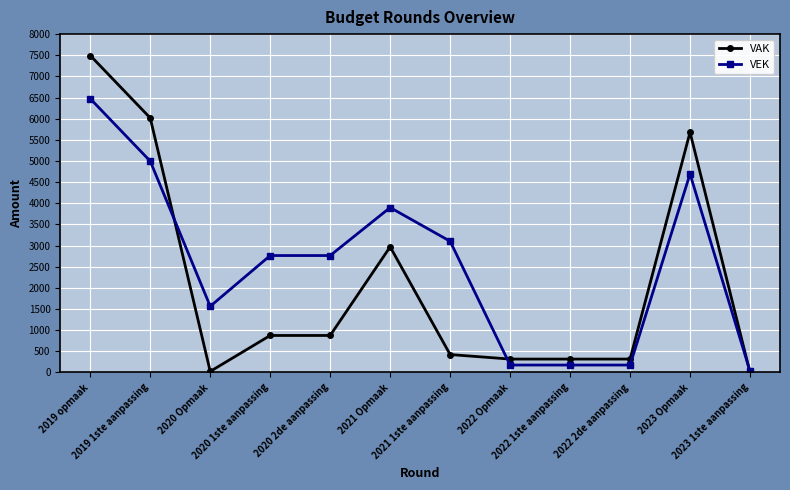

Which series has the widest spread of values?

VAK